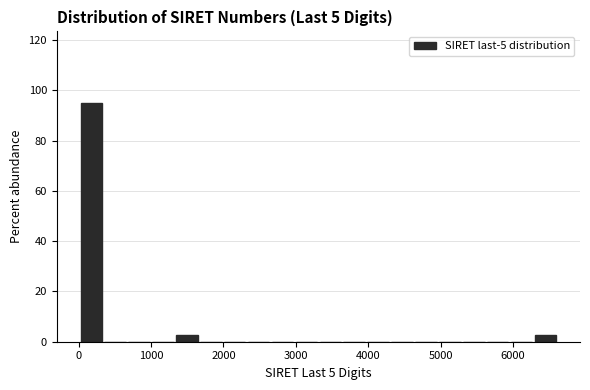

Read against the x-axis, roughly where is the centre of the tallest bar?

200